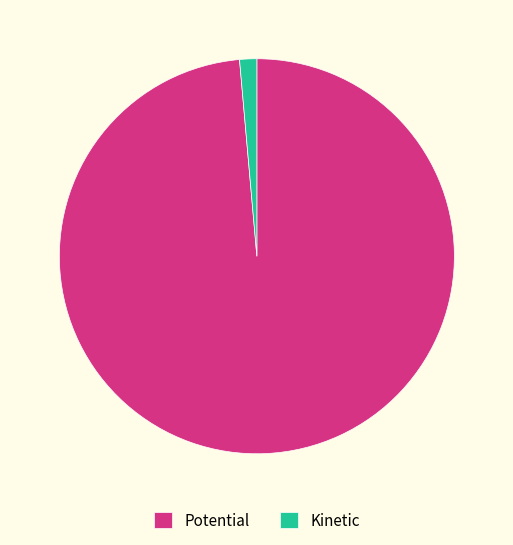

Count the number of slices in the pie.

2